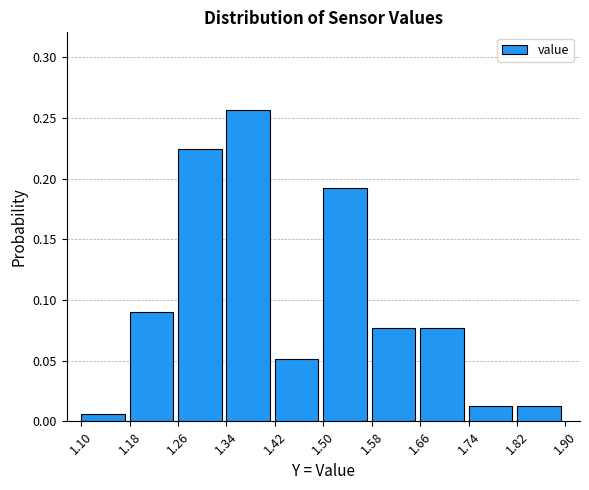

Reading left to right, list every bar in this chart as the range it spans on the x-axis followed by its height. The values are not printed on the chart, so give them approximately, as read against the axis.

1.10 to 1.18: 0.005
1.18 to 1.26: 0.090
1.26 to 1.34: 0.225
1.34 to 1.42: 0.255
1.42 to 1.50: 0.050
1.50 to 1.58: 0.190
1.58 to 1.66: 0.075
1.66 to 1.74: 0.075
1.74 to 1.82: 0.015
1.82 to 1.90: 0.015